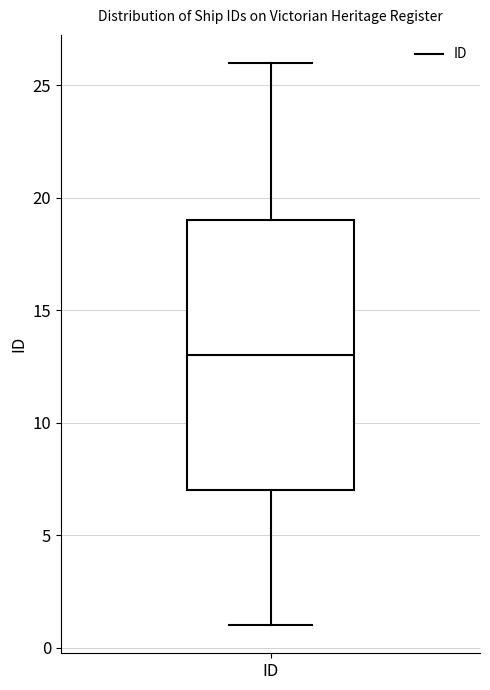

Read this box plot against the y-axis: the position of the median line, the range covered by the box, and the ends of both whiskers. The values are not printed on the chart, so give them approximately, as read against the axis.

median 13, box 7 to 19, whiskers 1 to 26